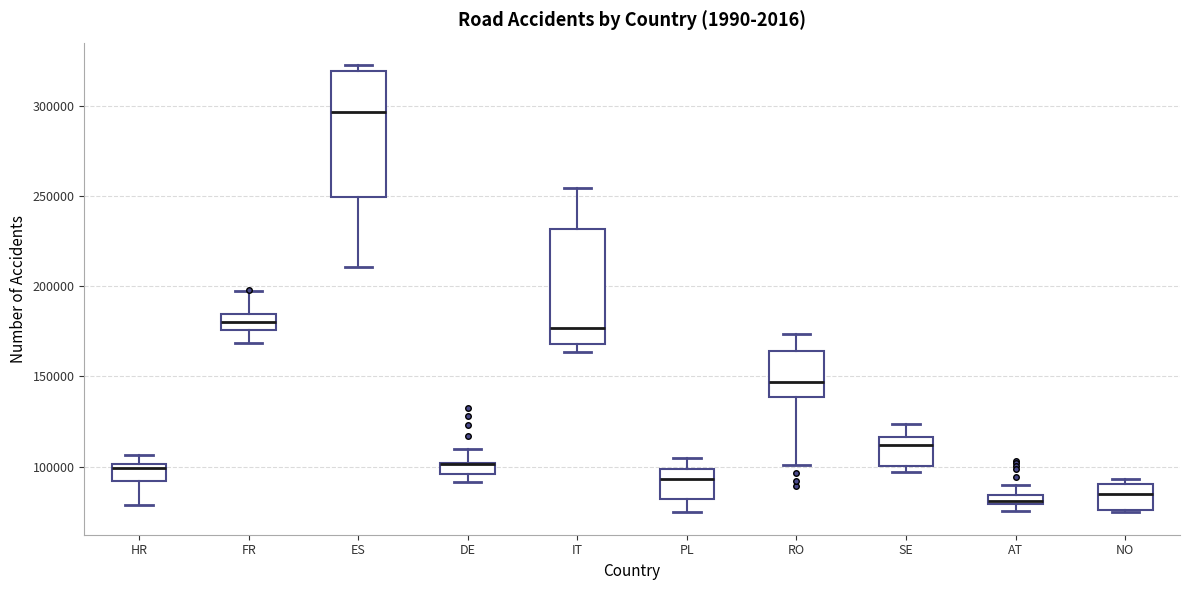

Which box is the tallest, from its lower edge to its upper edge?

ES